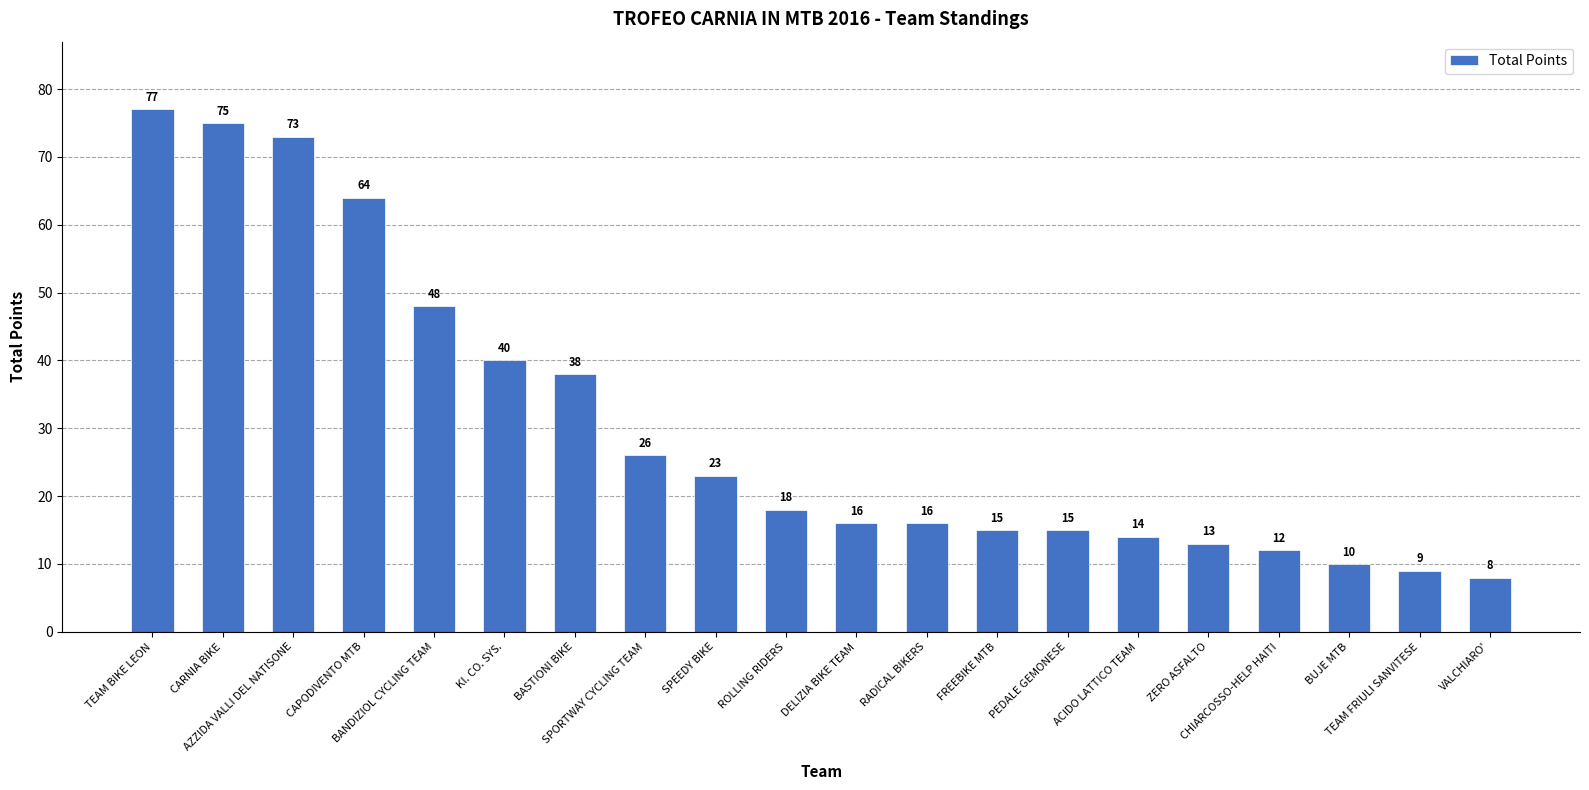

Between KI. CO. SYS. and ZERO ASFALTO, which is larger?

KI. CO. SYS.